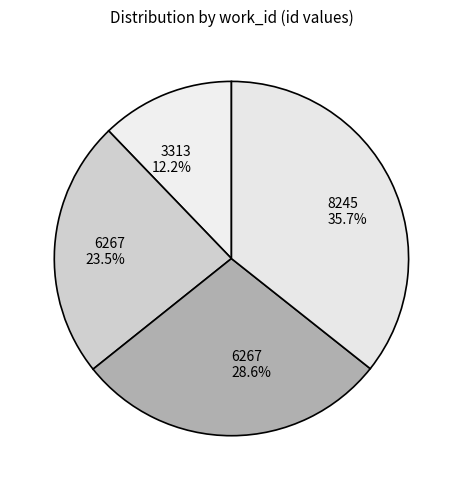

Which slice is the largest?

8245